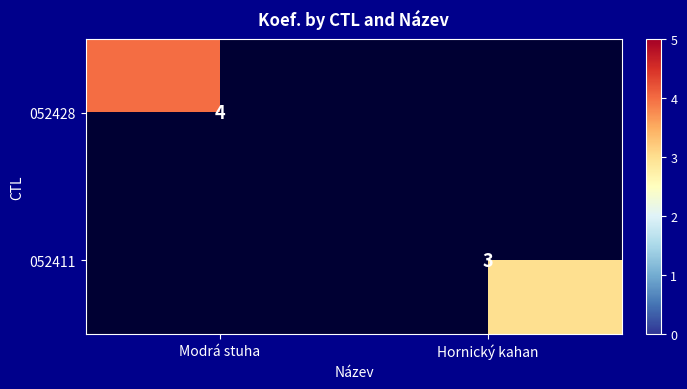

The 052428 series shows 4 at Modrá stuha. True or false?

True